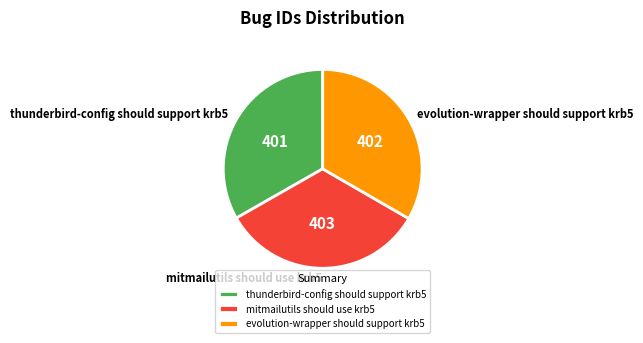

Combined, do evolution-wrapper should support krb5 and mitmailutils should use krb5 account for over 50%?

Yes